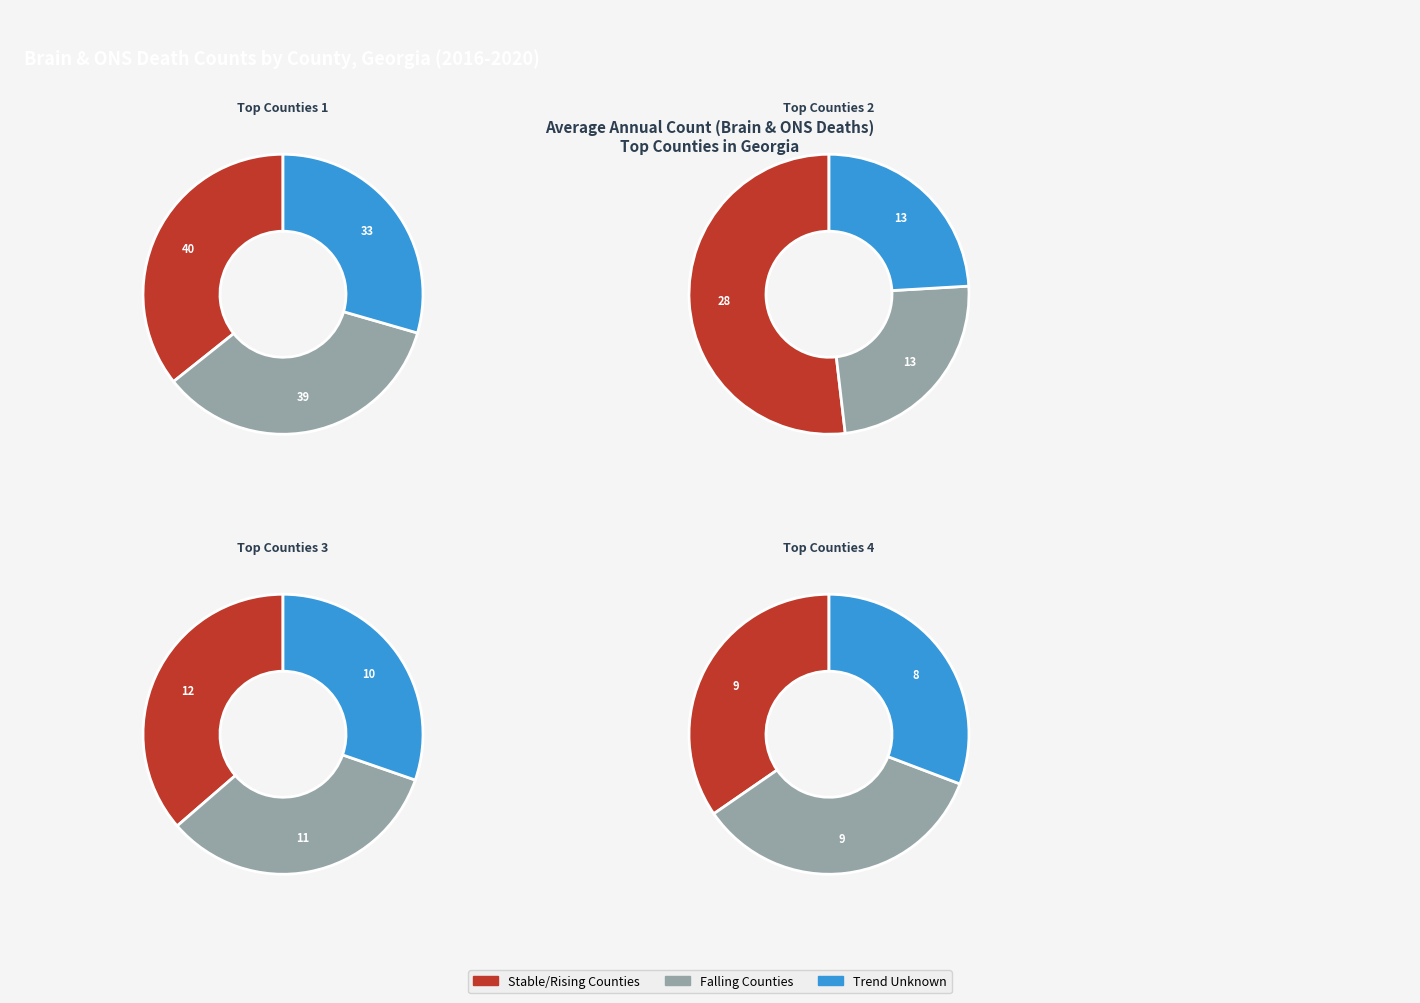

Count the number of slices in the pie.

12